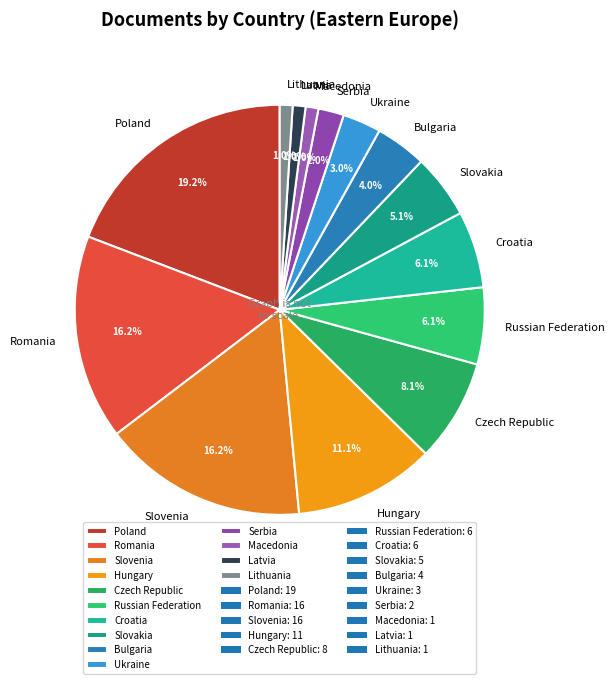

True or false: Lithuania accounts for 11% of the total.

False